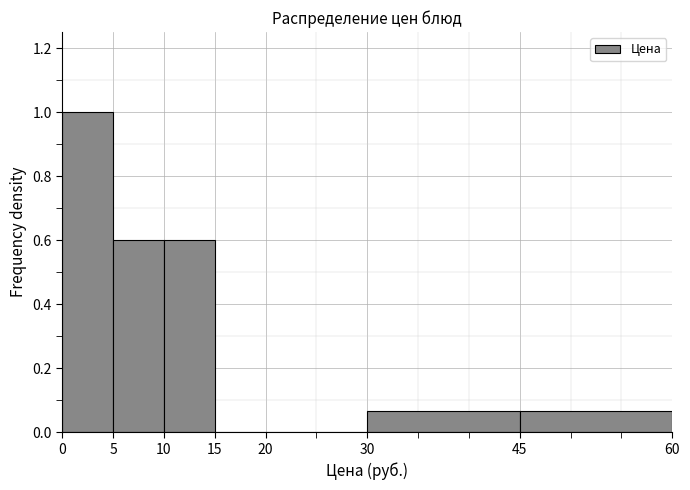

How tall is the bar that spans 10 to 15 on the x-axis? The values are not printed on the chart, so give them approximately, as read against the axis.

0.60